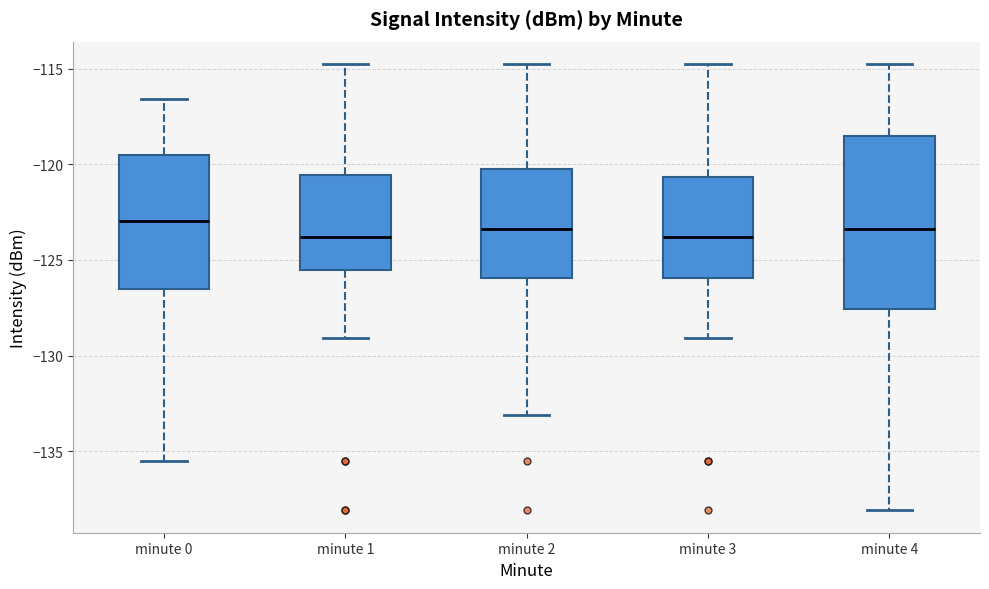

Reading left to right, read every box against the y-axis: the position of its median line, the range the box covers, and the ends of its whiskers. The values are not printed on the chart, so give them approximately, as read against the axis.

minute 0: median -123.0, box -126.5 to -119.5, whiskers -135.5 to -116.5
minute 1: median -124.0, box -125.5 to -120.5, whiskers -129.0 to -114.5
minute 2: median -123.5, box -126.0 to -120.5, whiskers -133.0 to -114.5
minute 3: median -124.0, box -126.0 to -120.5, whiskers -129.0 to -114.5
minute 4: median -123.5, box -127.5 to -118.5, whiskers -138.0 to -114.5